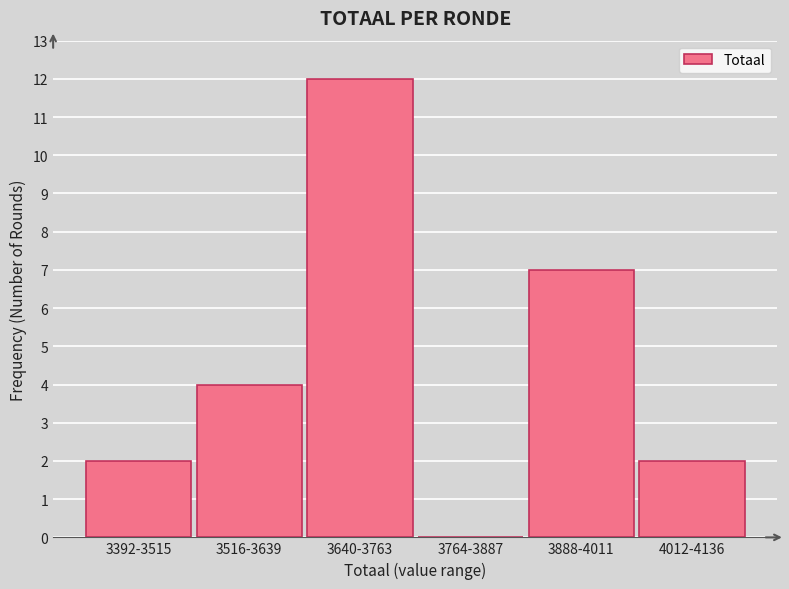

Reading left to right, list all the values displayed in this chart.

3392-3515=2	3516-3639=4	3640-3763=12	3764-3887=0	3888-4011=7	4012-4136=2